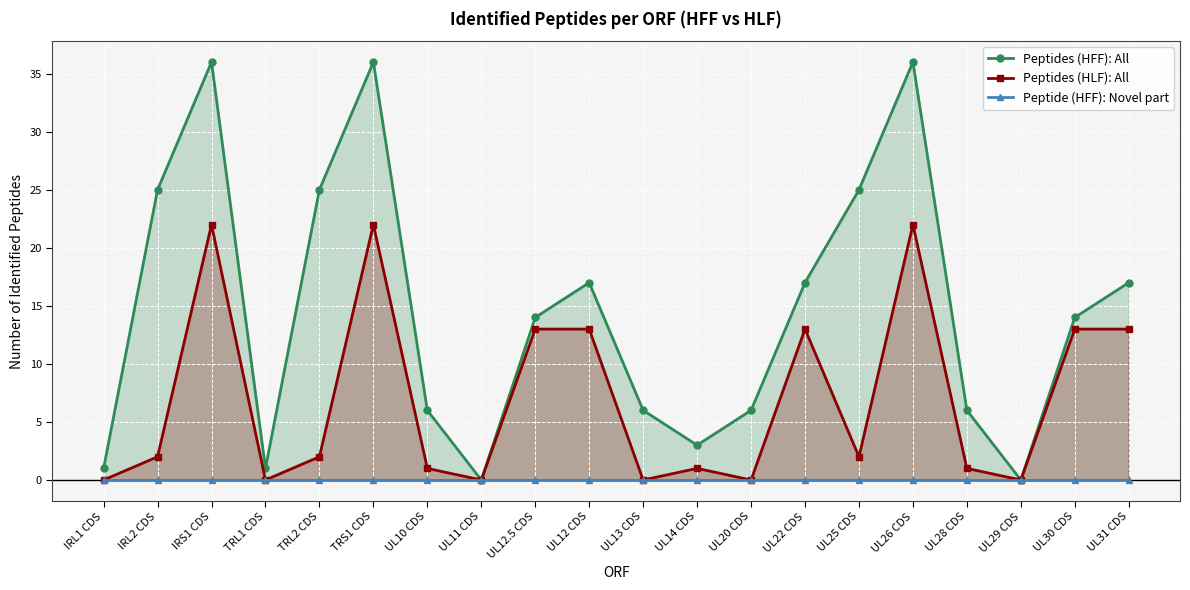

What position from the left is TRL1 CDS?

4